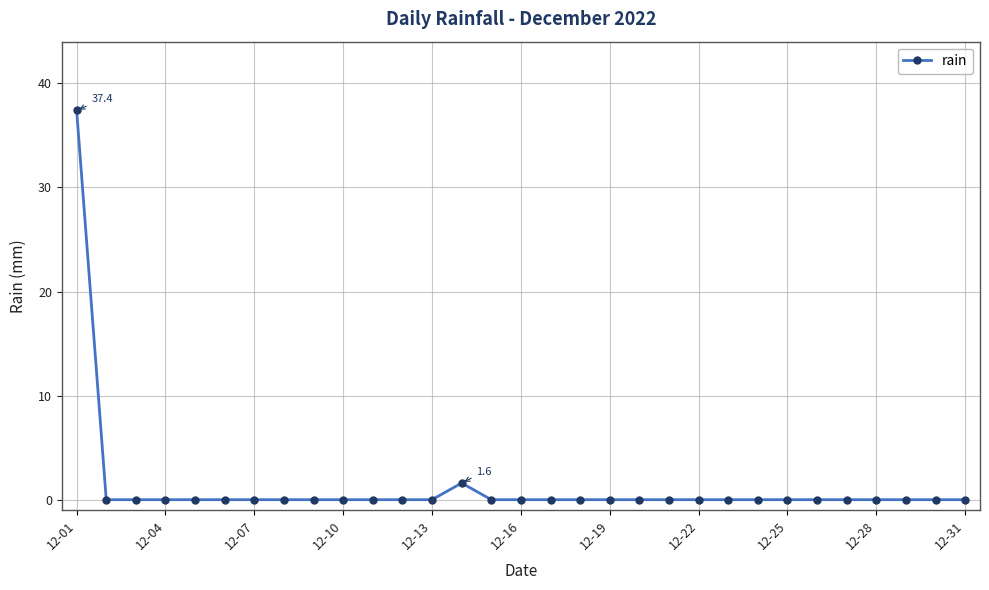

How many data points does each series have?

31